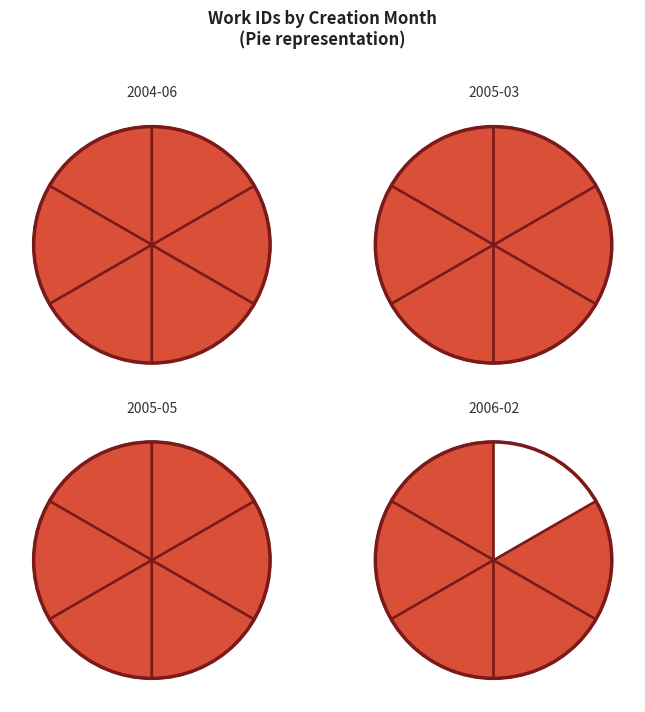

Does 2005-03 account for over 50% of the chart?

No